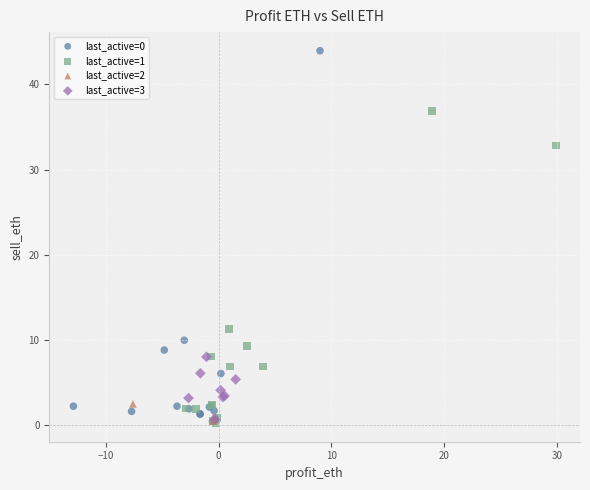

Which series has the largest Y range (max minus min)?

last_active=0